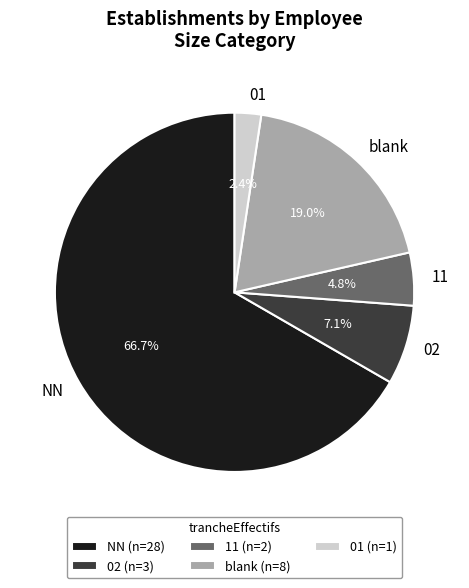

What percentage is the 02 slice, to the nearest percent?

7%